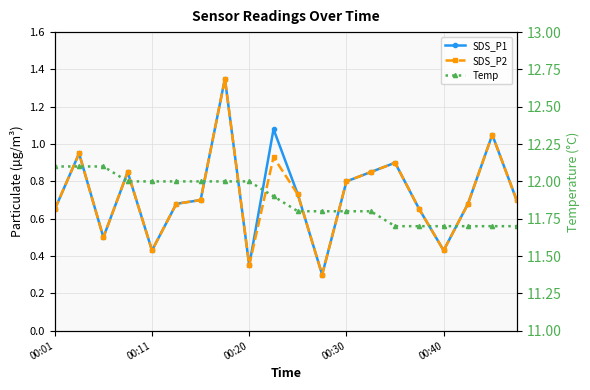

What are all the series names shown in the legend?

SDS_P1, SDS_P2, Temp